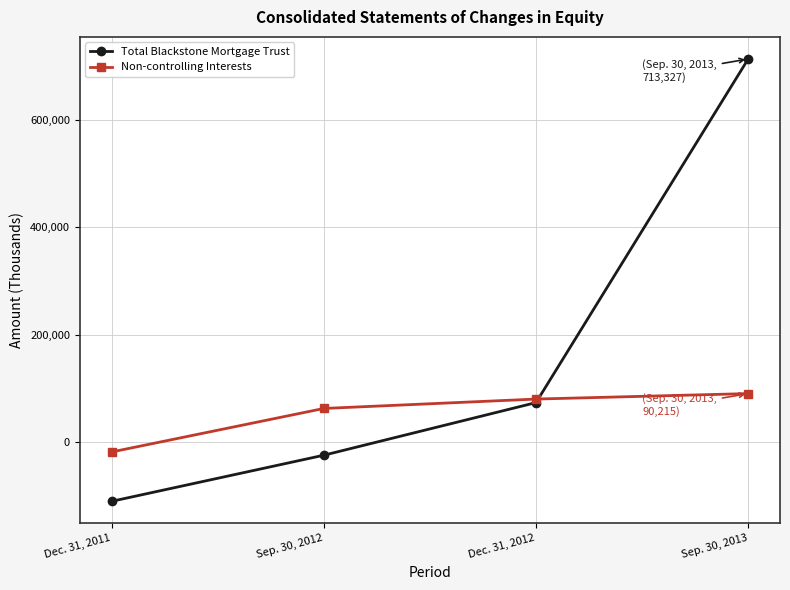

How many Total Blackstone Mortgage Trust values are between -24559 and 713327?

3